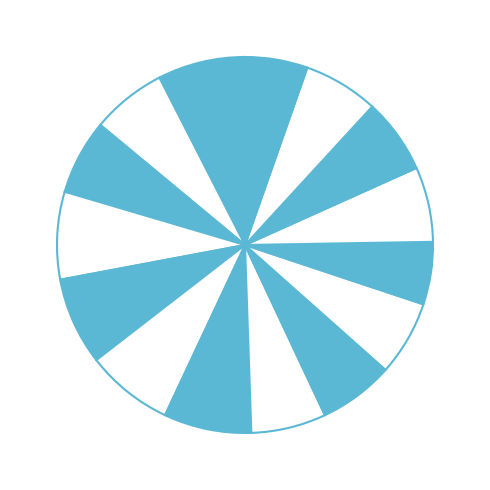

Count the number of slices in the pie.

15